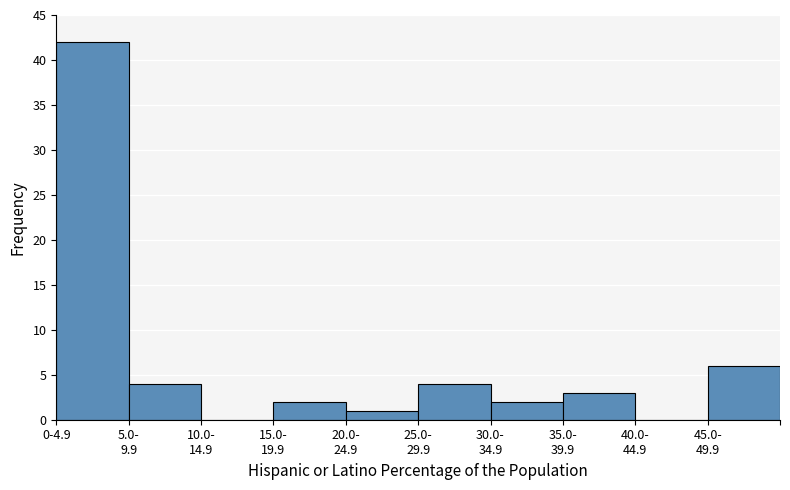

Which category has the highest value across all series?

0-4.9